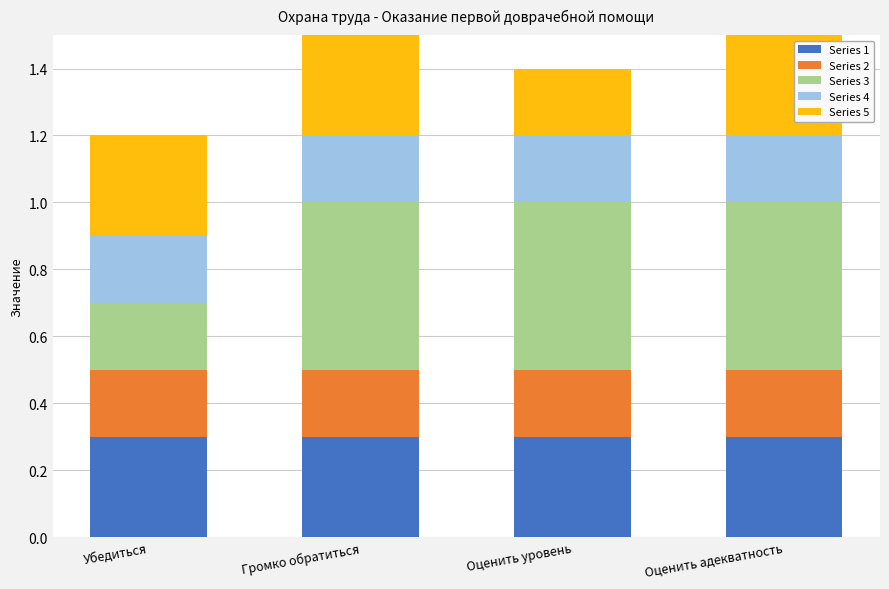

True or false: Series 1 has a value of 0.2 at Оценить уровень.

False